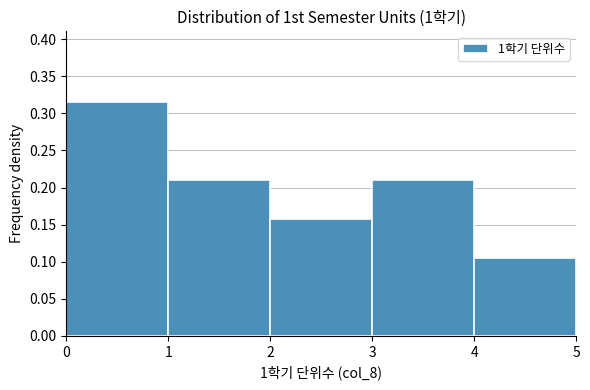

How tall is the bar that spans 3 to 4 on the x-axis? The values are not printed on the chart, so give them approximately, as read against the axis.

0.210